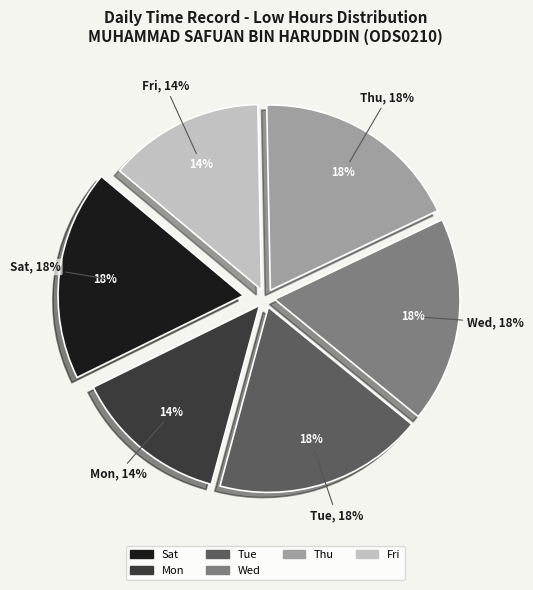

Is it true that 17-Mon is 14% of the pie?

False